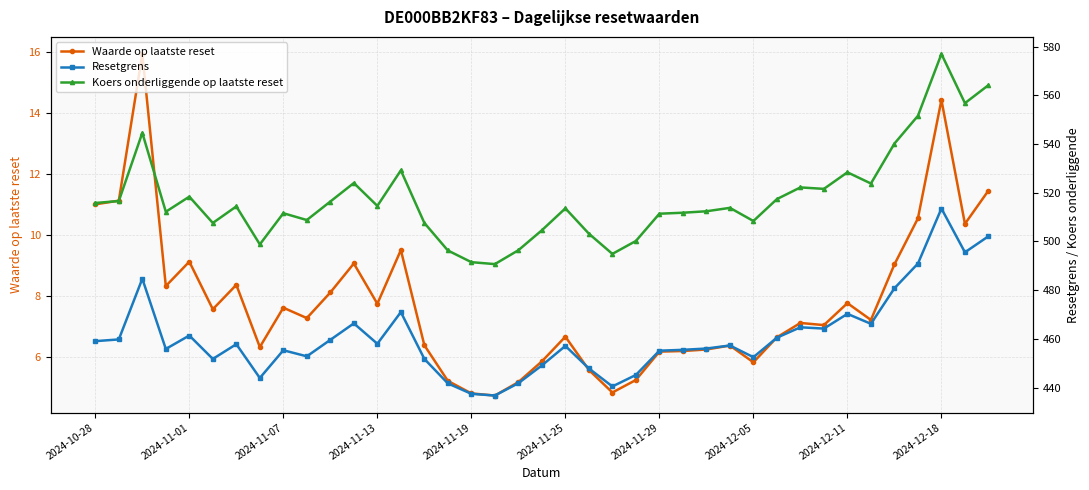

True or false: Resetgrens has more than 2 interior local peaks.

True